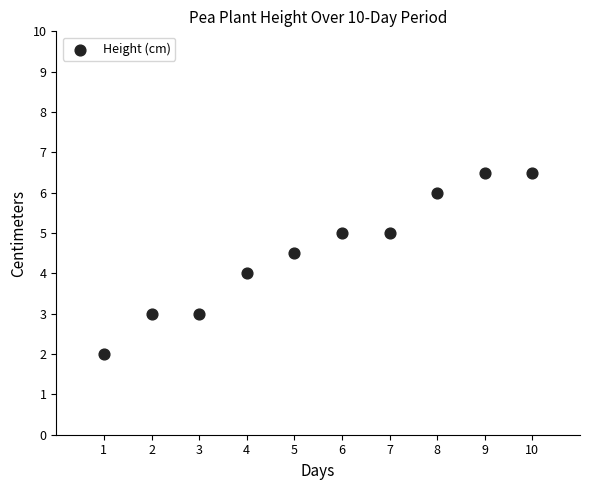

What is the average X value?

5.5